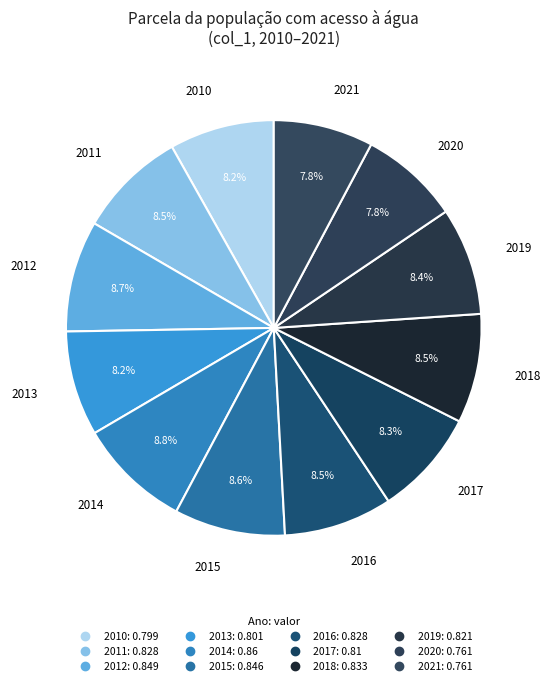

Which slice is the largest?

2014